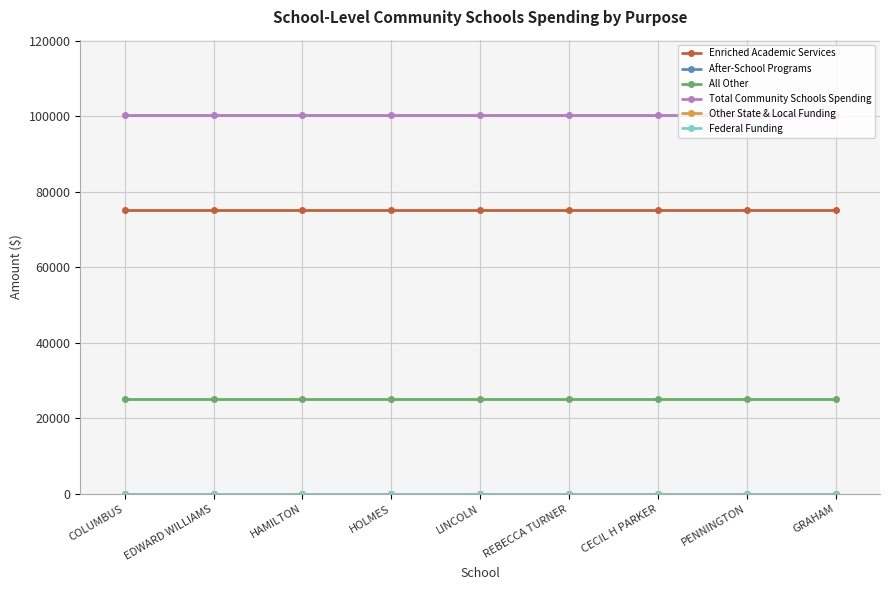

Which series has the largest total across all categories?

Total Community Schools Spending